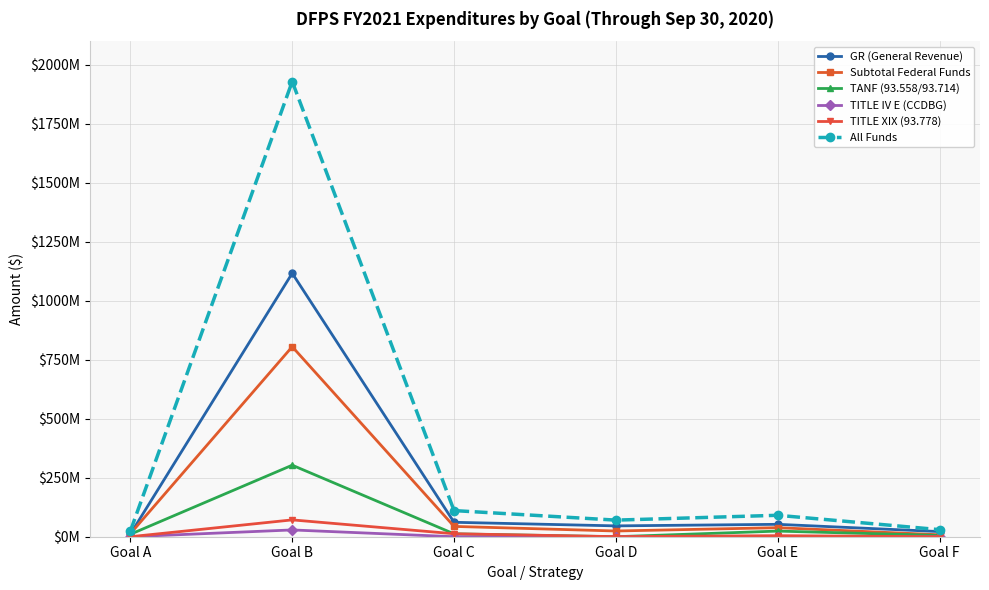

Is it true that All Funds equals 398470190 at Goal B?

False